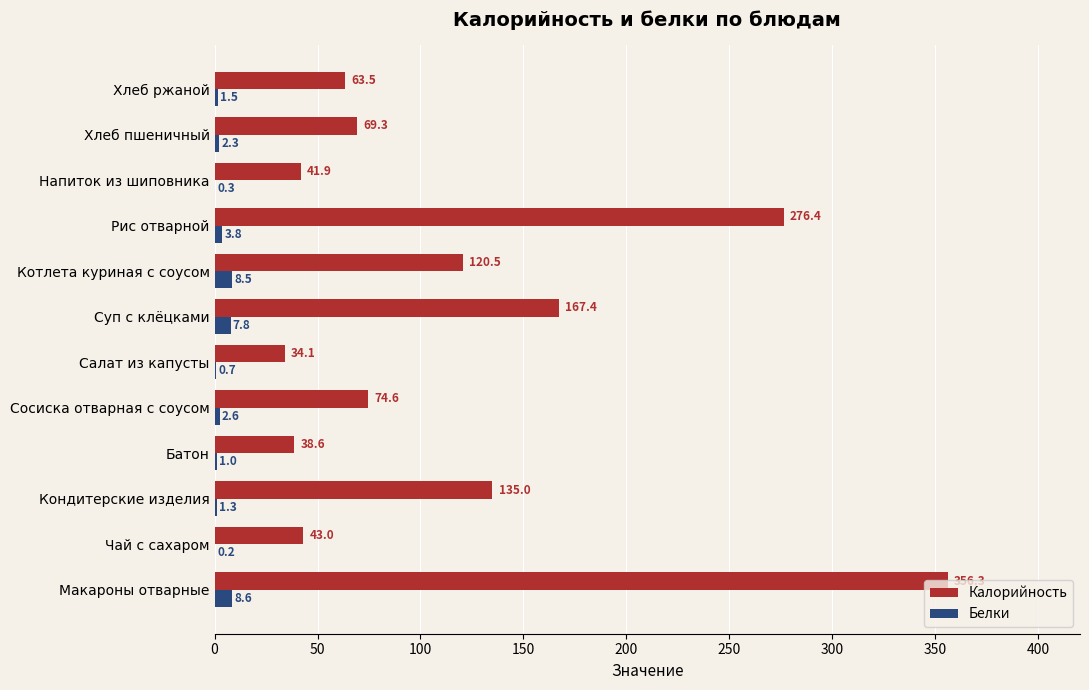

What is the total value across all series at Напиток из шиповника?

42.2